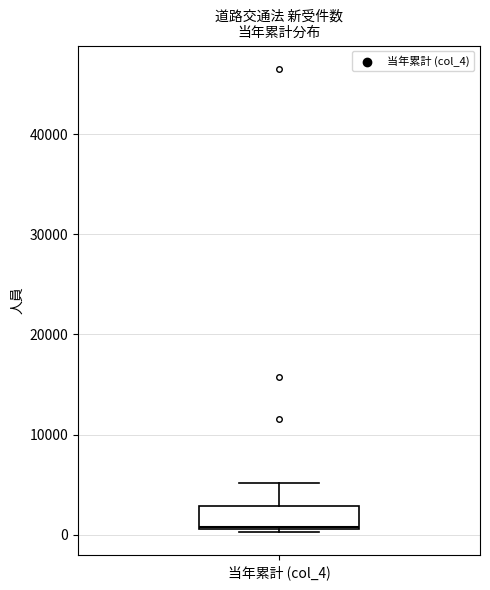

Where does the upper whisker of the box for 当年累計 (col_4) end on the y-axis? The values are not printed on the chart, so give them approximately, as read against the axis.

5000